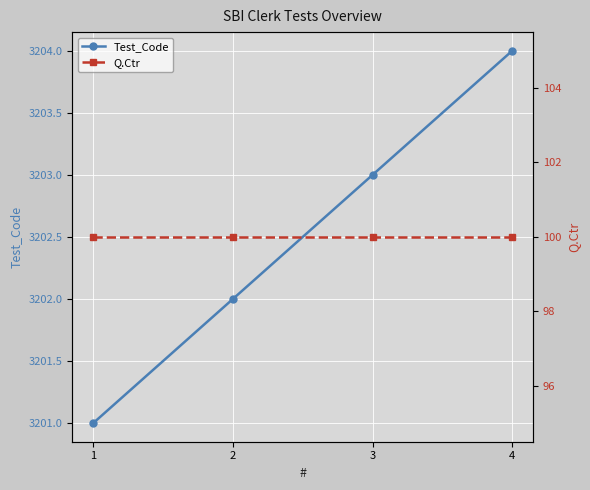

True or false: Test_Code has more than 2 points higher than both neighbors.

False